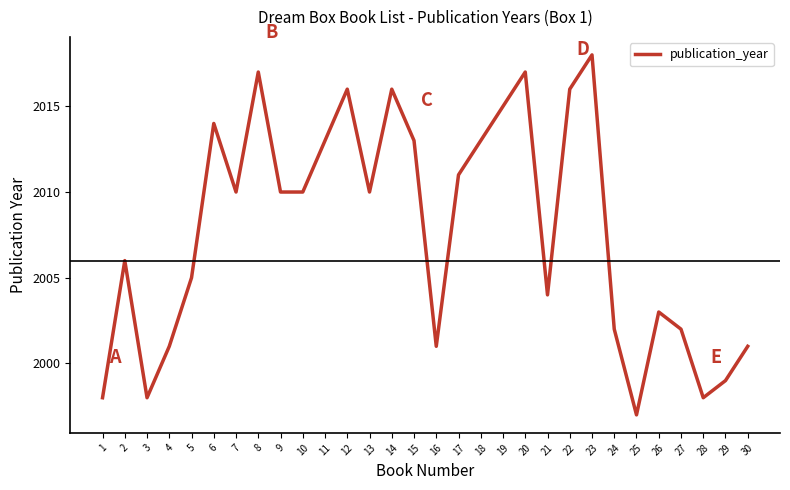

Reading left to right, what are all the values shown in this chart?

1=1998	2=2006	3=1998	4=2001	5=2005	6=2014	7=2010	8=2017	9=2010	10=2010	11=2013	12=2016	13=2010	14=2016	15=2013	16=2001	17=2011	18=2013	19=2015	20=2017	21=2004	22=2016	23=2018	24=2002	25=1997	26=2003	27=2002	28=1998	29=1999	30=2001